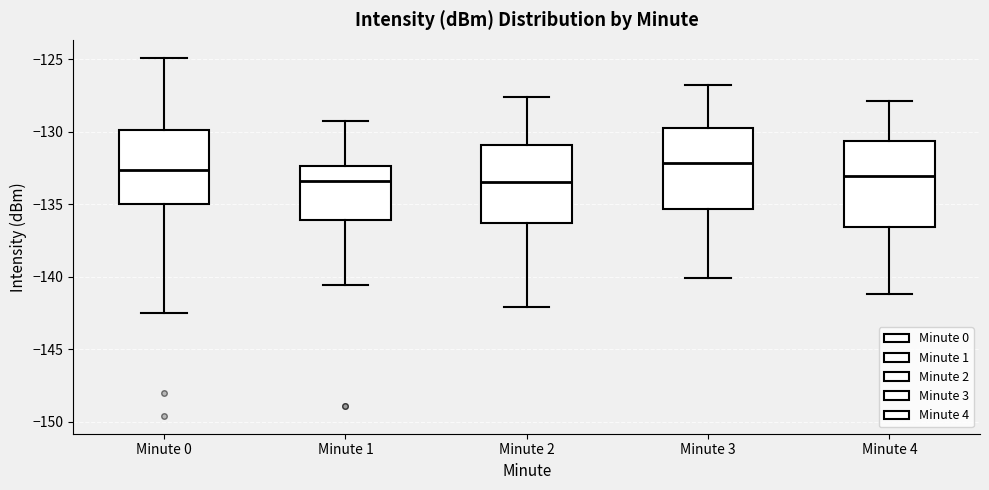

Reading left to right, transcribe this box plot: for each box, give where its median line is, the range the box spans, and where its two whiskers end, as read against the y-axis. The values are not printed on the chart, so give them approximately, as read against the axis.

Minute 0: median -132.5, box -135.0 to -130.0, whiskers -142.5 to -125.0
Minute 1: median -133.5, box -136.0 to -132.5, whiskers -140.5 to -129.5
Minute 2: median -133.5, box -136.5 to -131.0, whiskers -142.0 to -127.5
Minute 3: median -132.0, box -135.5 to -129.5, whiskers -140.0 to -127.0
Minute 4: median -133.0, box -136.5 to -130.5, whiskers -141.0 to -128.0